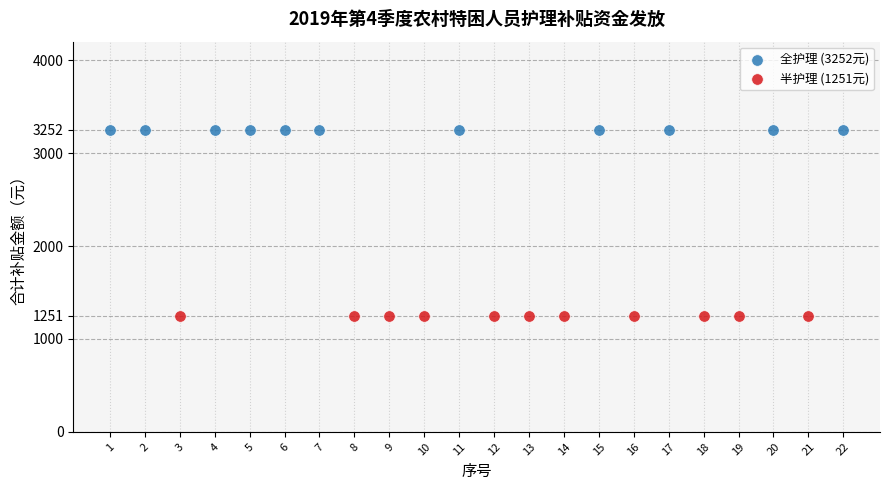

What are all the series names shown in the legend?

全护理 (3252元), 半护理 (1251元)